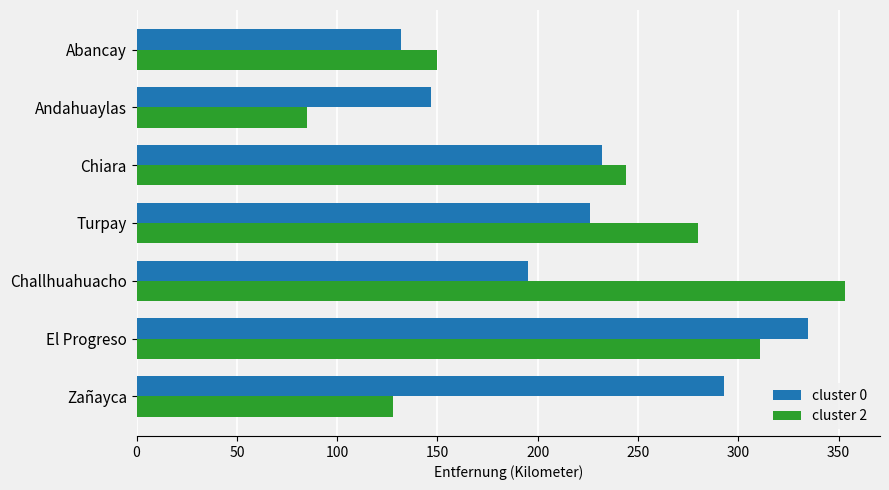

Is the value of cluster 0 at Andahuaylas greater than the value of cluster 2 at Zañayca?

Yes